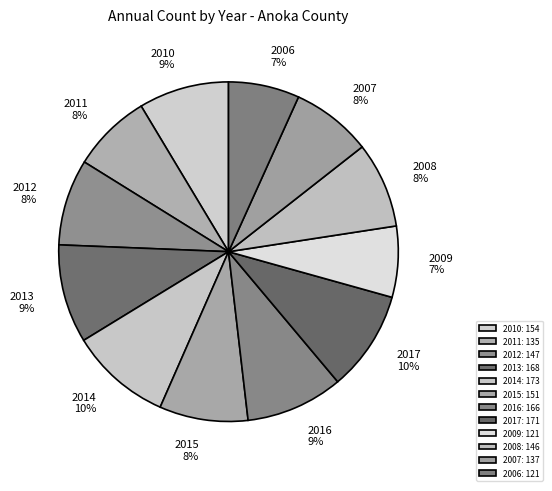

Is 2016 the majority of the pie?

No